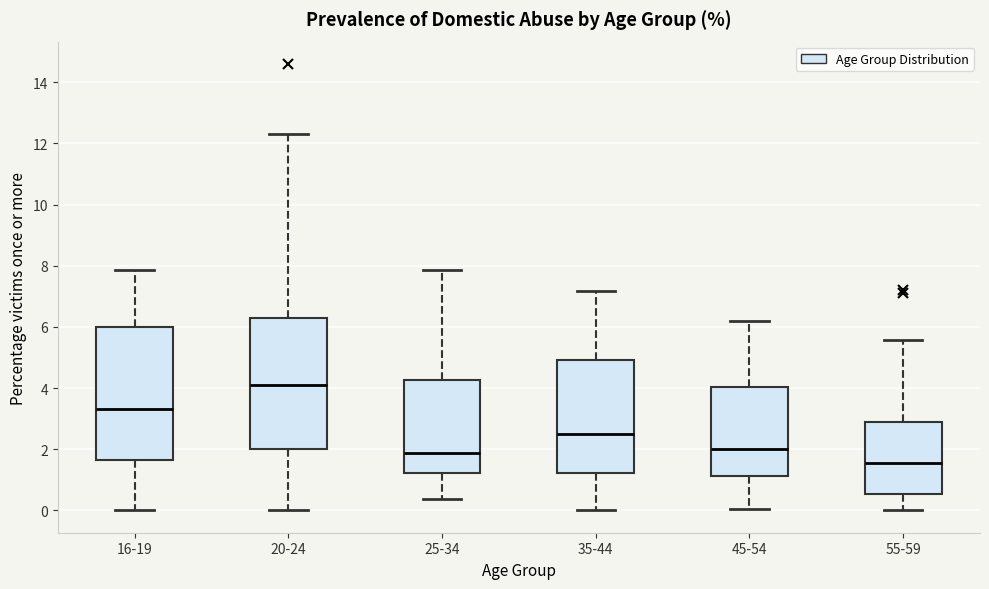

Where does the lower whisker of the box for 55-59 end on the y-axis? The values are not printed on the chart, so give them approximately, as read against the axis.

0.0